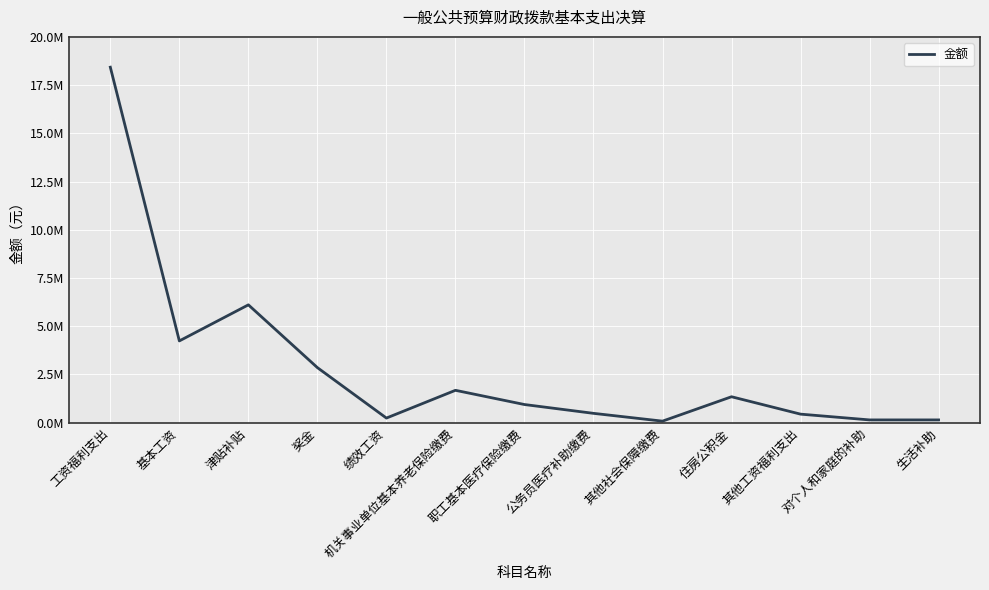

Reading right to left, extract all data points from this chart.

生活补助=141660.0	对个人和家庭的补助=141660.0	其他工资福利支出=441150.0	住房公积金=1342968.0	其他社会保障缴费=77985.5	公务员医疗补助缴费=482276.0	职工基本医疗保险缴费=939458.9	机关事业单位基本养老保险缴费=1676685.6	绩效工资=237708.0	奖金=2852981.0	津贴补贴=6107590.5	基本工资=4237466.0	工资福利支出=18428202.2